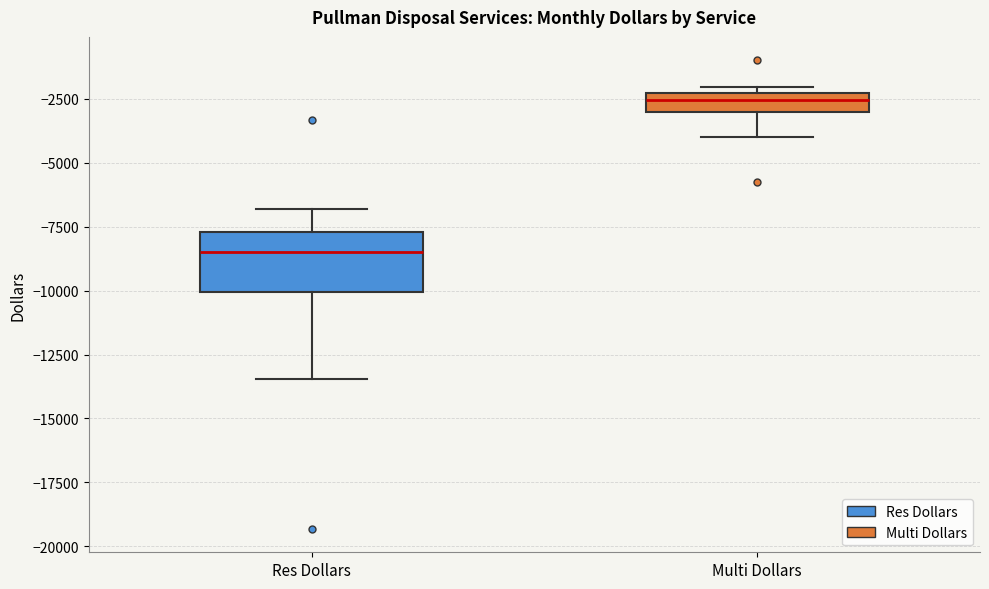

Comparing the boxes themselves (not the whiskers), which one is the tallest?

Res Dollars